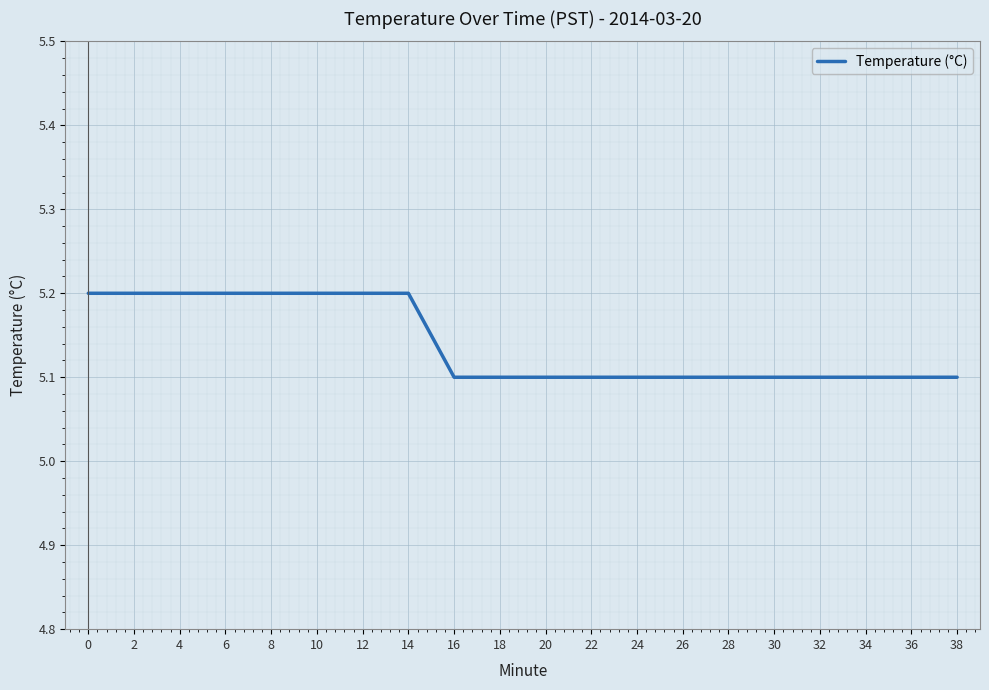

What is the change in value from 10 to 26?

-0.1